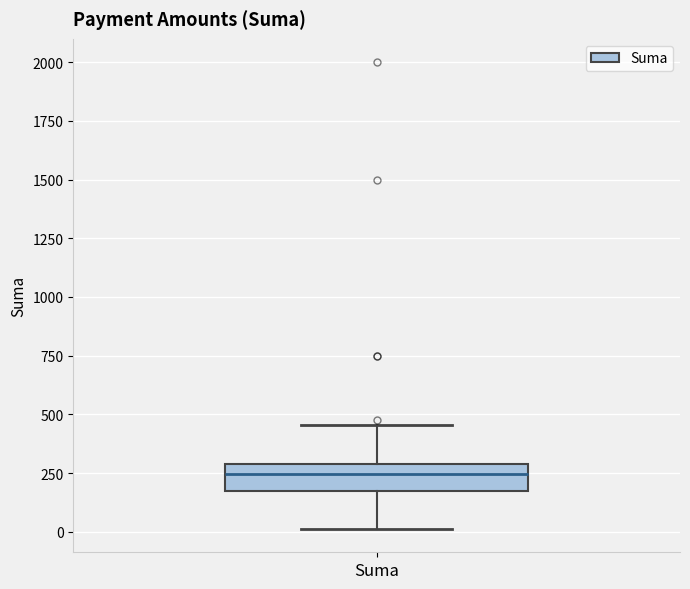

Where is the lower edge of the box for Suma on the y-axis? The values are not printed on the chart, so give them approximately, as read against the axis.

200